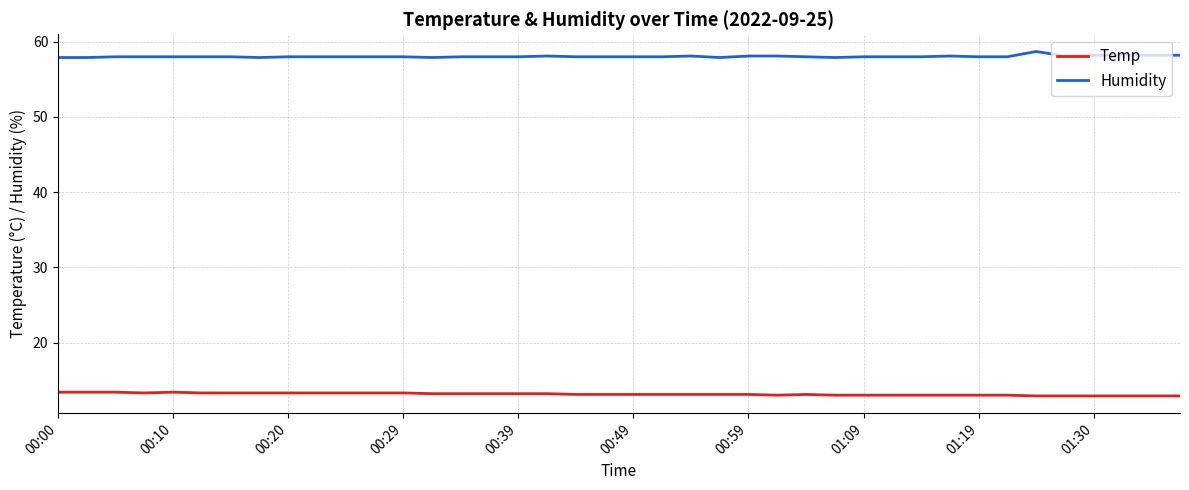

Which series has the largest total across all categories?

Humidity